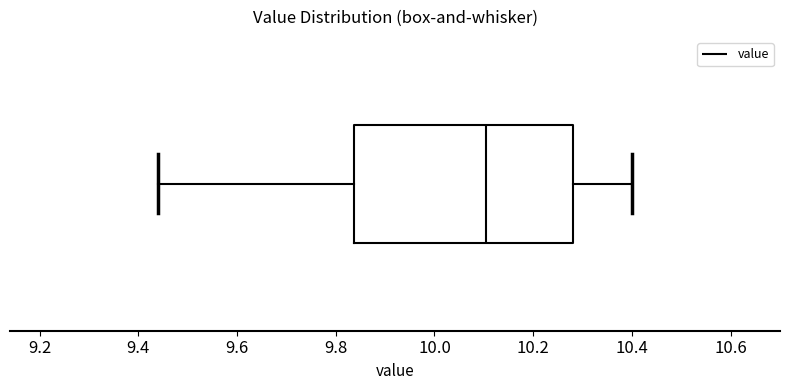

Where does the right whisker of the box end on the x-axis? The values are not printed on the chart, so give them approximately, as read against the axis.

10.40